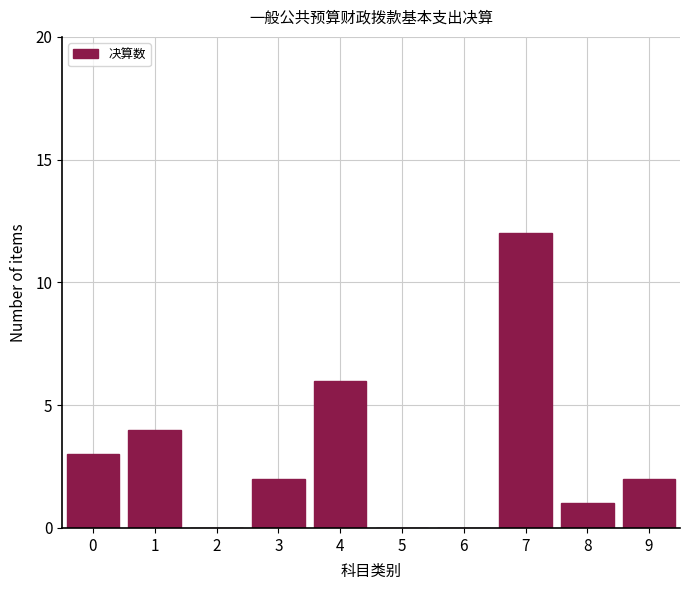

Reading left to right, extract all data points from this chart.

0=3	1=4	2=0	3=2	4=6	5=0	6=0	7=12	8=1	9=2